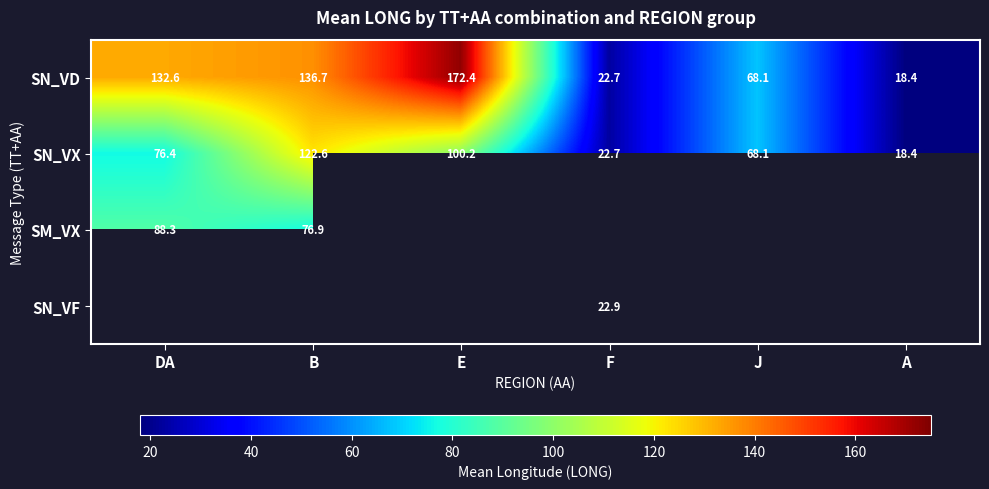

Is it true that SN_VF equals 22.9 at F?

True